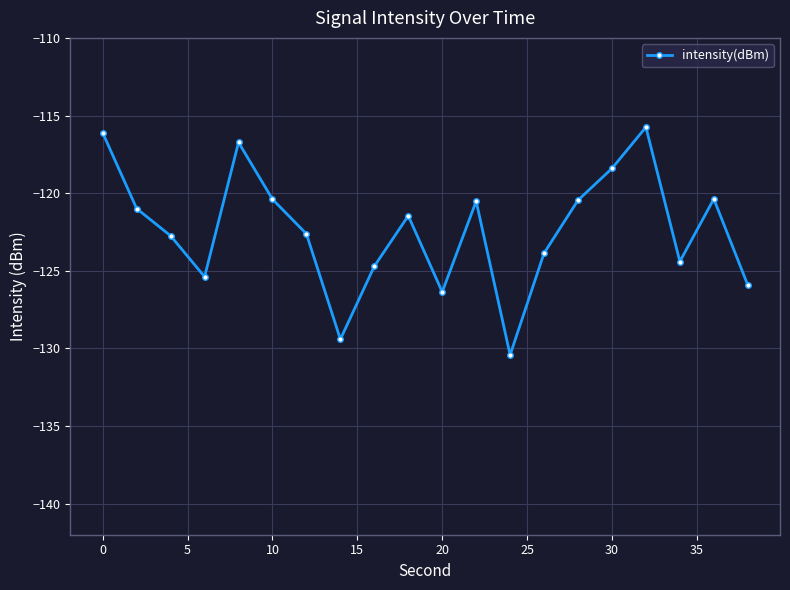

What is the greatest value displayed?

-115.8